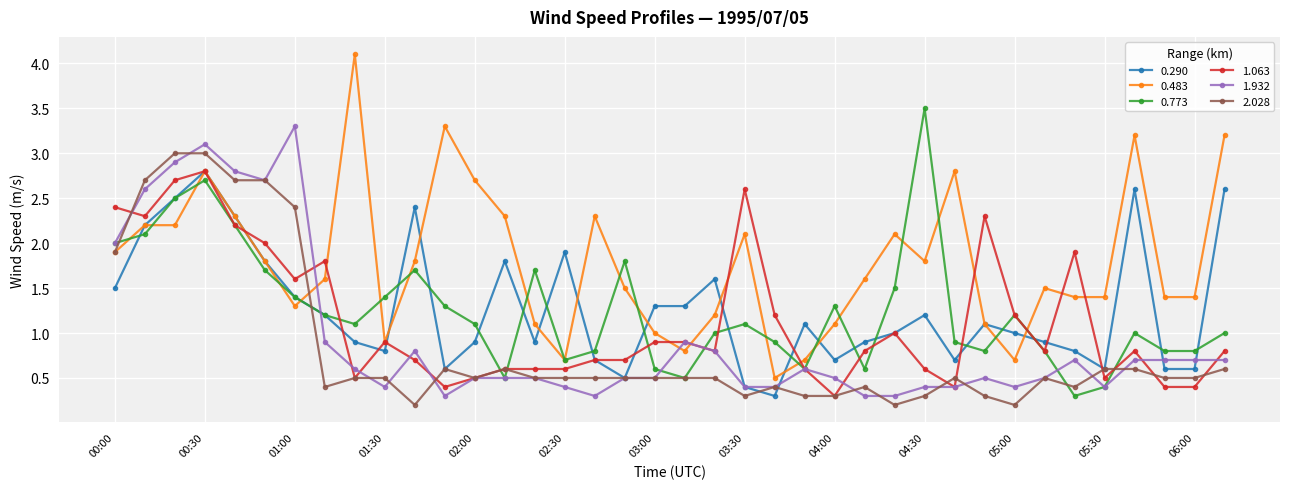

True or false: 1.932 has more than 0 interior local peaks.

True